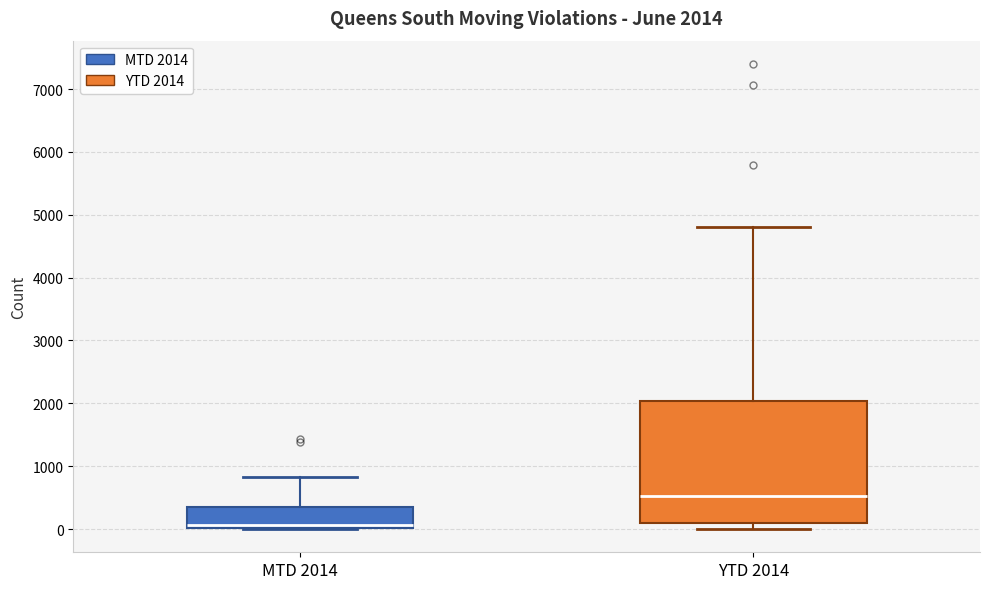

Comparing the boxes themselves (not the whiskers), which one is the tallest?

YTD 2014